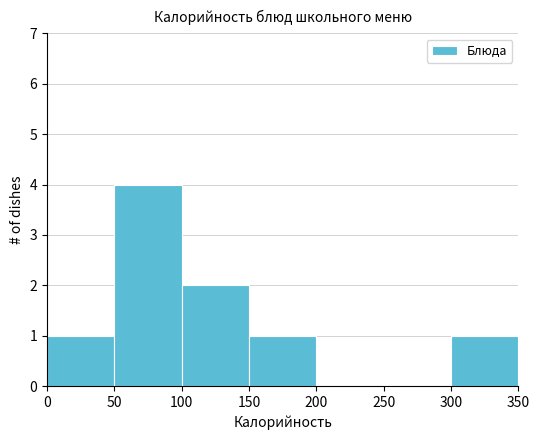

Reading left to right, list every bar in this chart as the range it spans on the x-axis followed by its height. The values are not printed on the chart, so give them approximately, as read against the axis.

0 to 50: 1
50 to 100: 4
100 to 150: 2
150 to 200: 1
200 to 250: 0
250 to 300: 0
300 to 350: 1